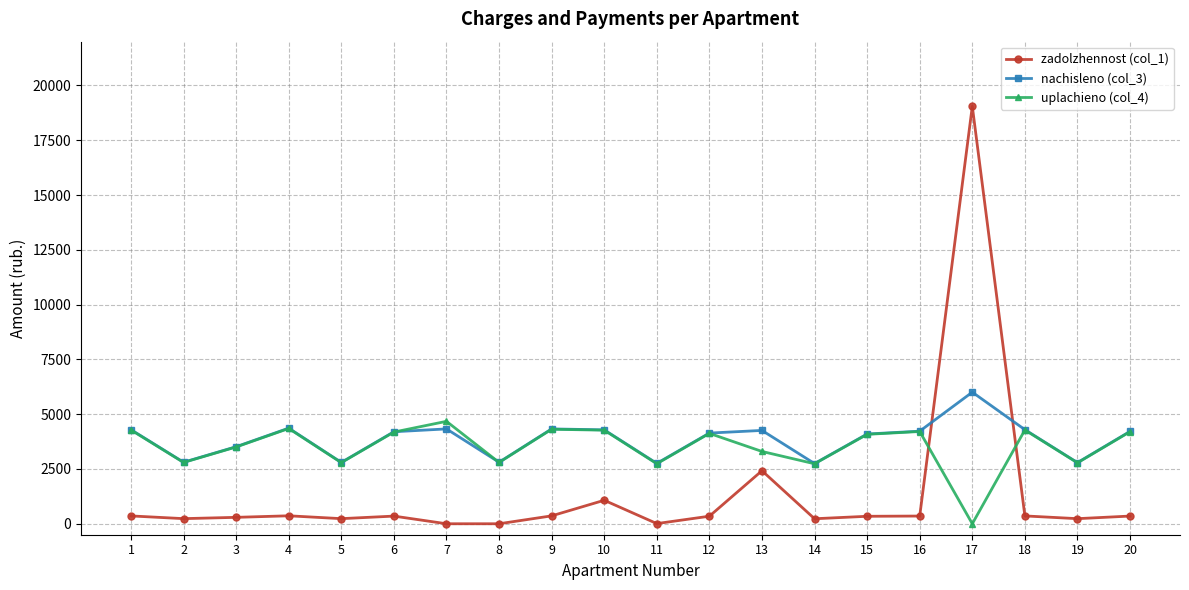

True or false: uplachieno (col_4) has more than 1 interior local peaks.

True